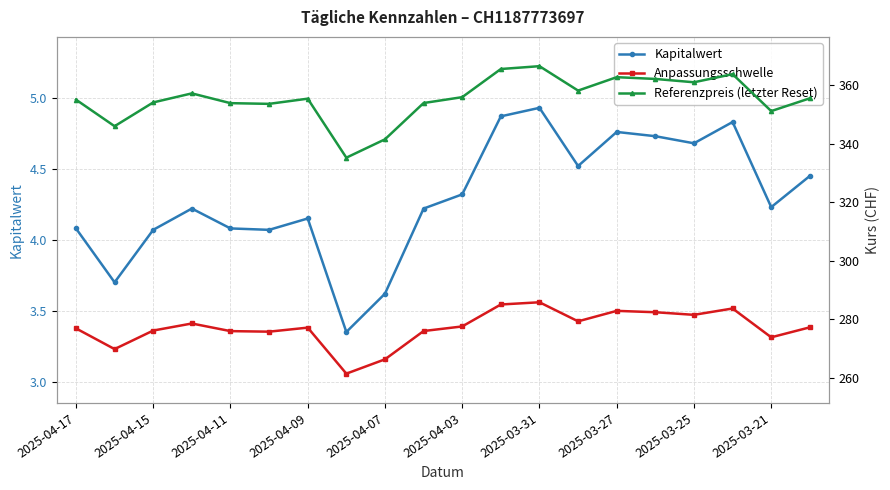

Reading left to right, extract all data points from this chart.

Kapitalwert: 4.1	3.7	4.1	4.2	4.1	4.1	4.2	3.4	3.6	4.2	4.3	4.9	4.9	4.5	4.8	4.7	4.7	4.8	4.2	4.5
Anpassungsschwelle: 276.9	269.9	276.2	278.6	276.0	275.8	277.2	261.5	266.4	276.0	277.6	285.1	285.9	279.4	282.9	282.5	281.6	283.7	273.9	277.3
Referenzpreis (letzter Reset): 355.1	346.0	354.1	357.2	353.9	353.6	355.4	335.2	341.5	353.9	355.9	365.5	366.5	358.1	362.7	362.1	361.0	363.8	351.1	355.5